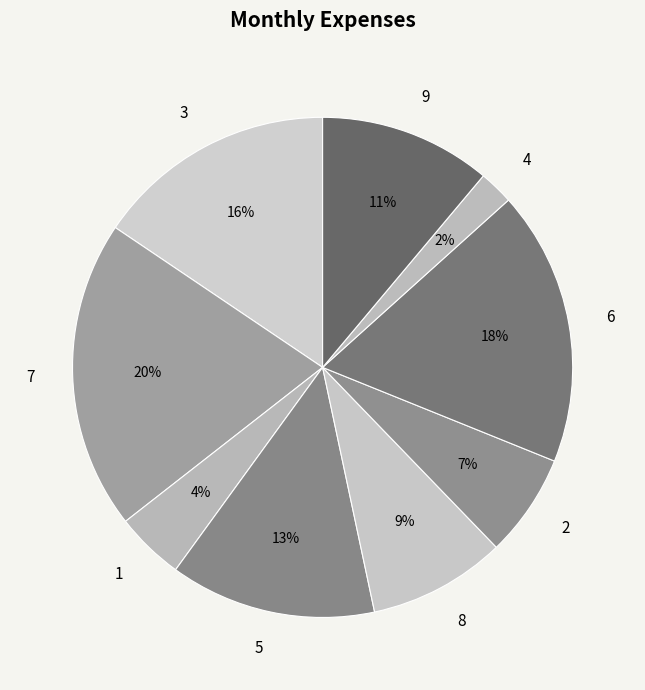

Rank the categories by value from highest to lowest.

7, 6, 3, 5, 9, 8, 2, 1, 4